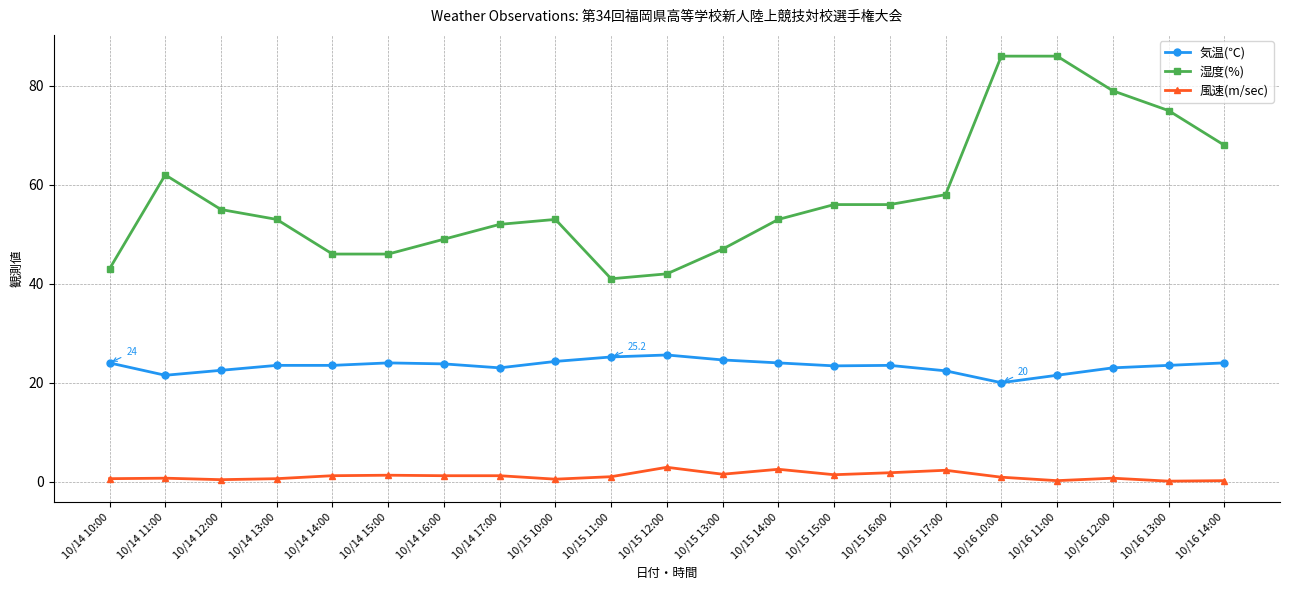

The value of 風速(m/sec) at 10/16 11:00 is 0.2. True or false?

True